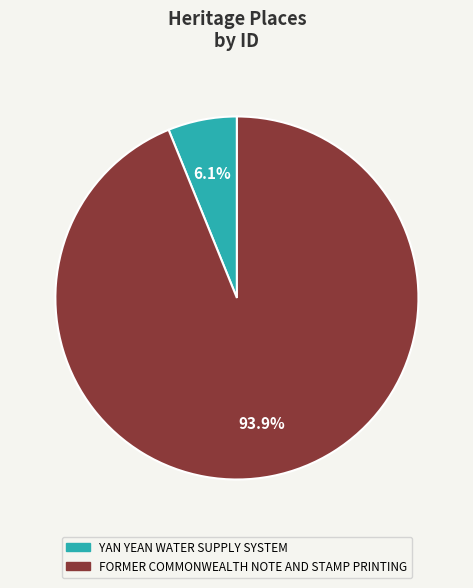

To the nearest percent, what portion does YAN YEAN WATER SUPPLY SYSTEM represent?

6%